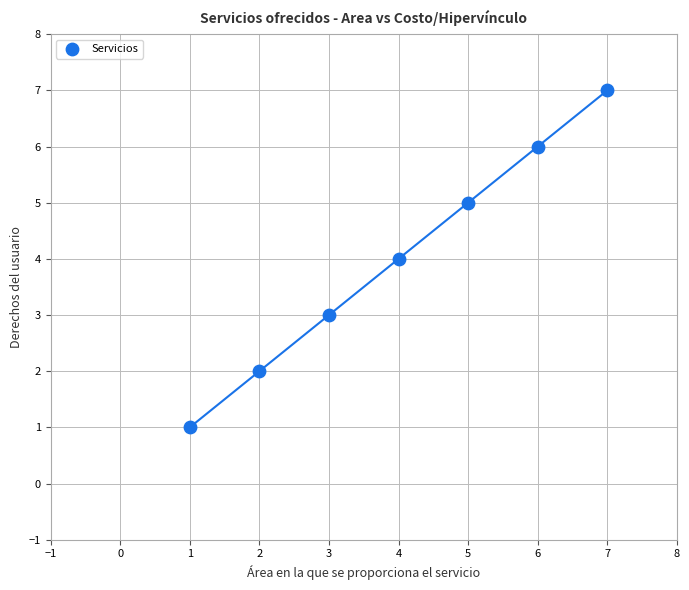

What is the range of X values (max minus min)?

6